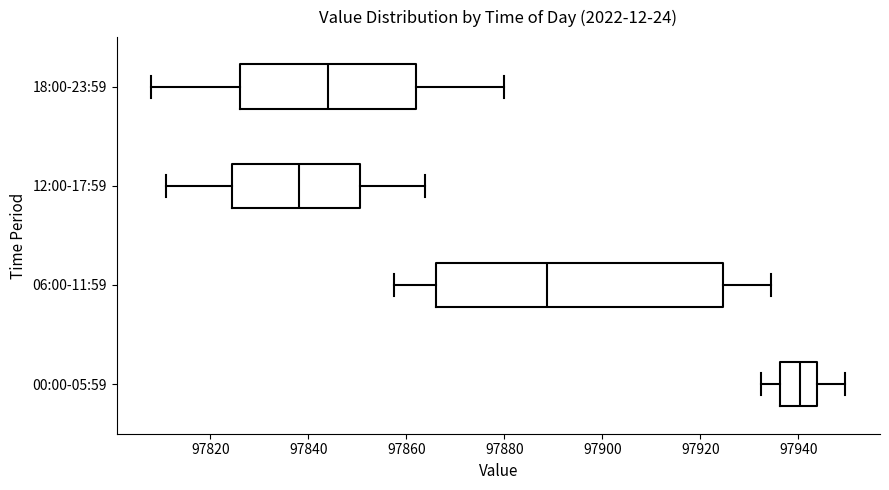

Where does the right whisker of the box for 00:00-05:59 end on the x-axis? The values are not printed on the chart, so give them approximately, as read against the axis.

97950